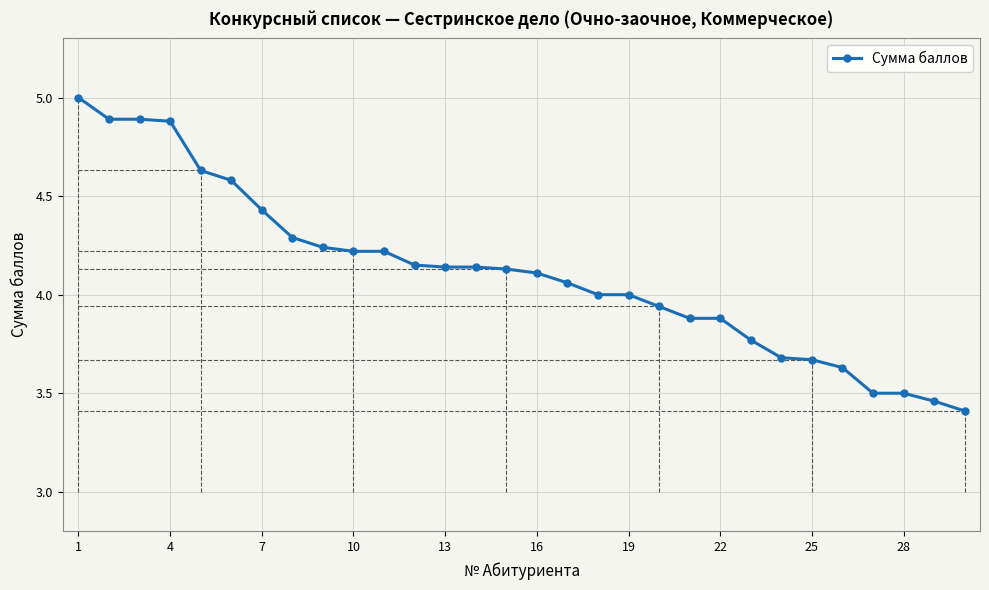

What is the difference between the second highest and minimum values?

1.5